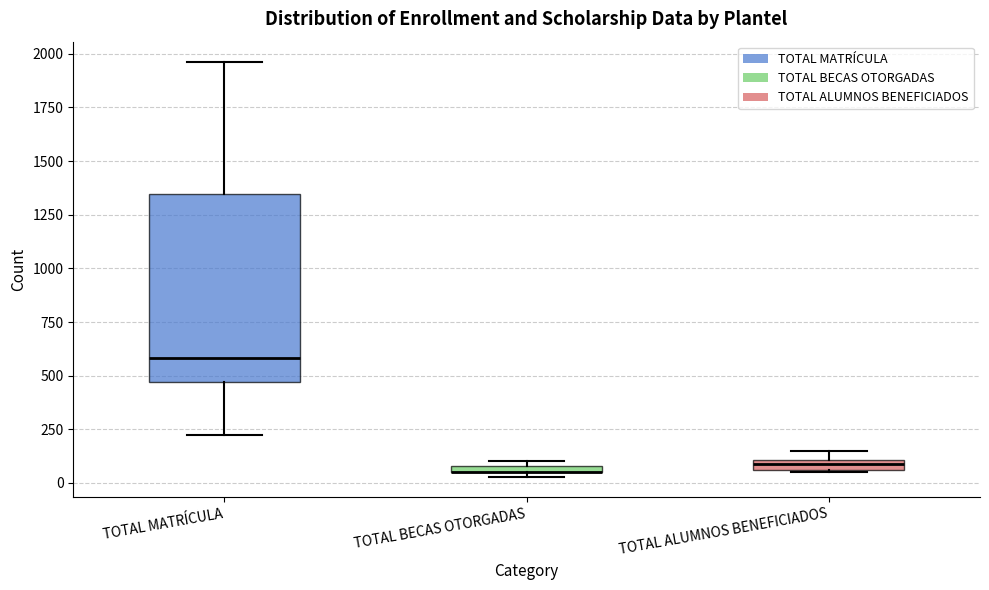

Comparing the boxes themselves (not the whiskers), which one is the tallest?

TOTAL MATRÍCULA